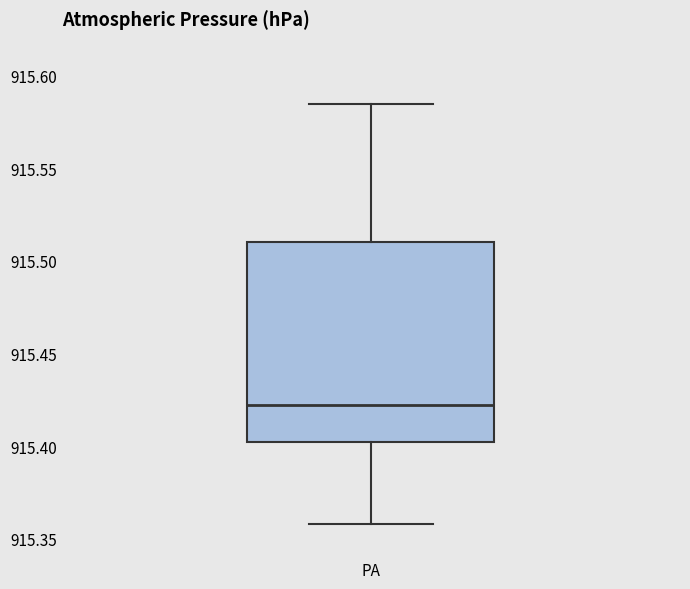

Read this box plot against the y-axis: the position of the median line, the range covered by the box, and the ends of both whiskers. The values are not printed on the chart, so give them approximately, as read against the axis.

median 915.420, box 915.400 to 915.510, whiskers 915.360 to 915.585